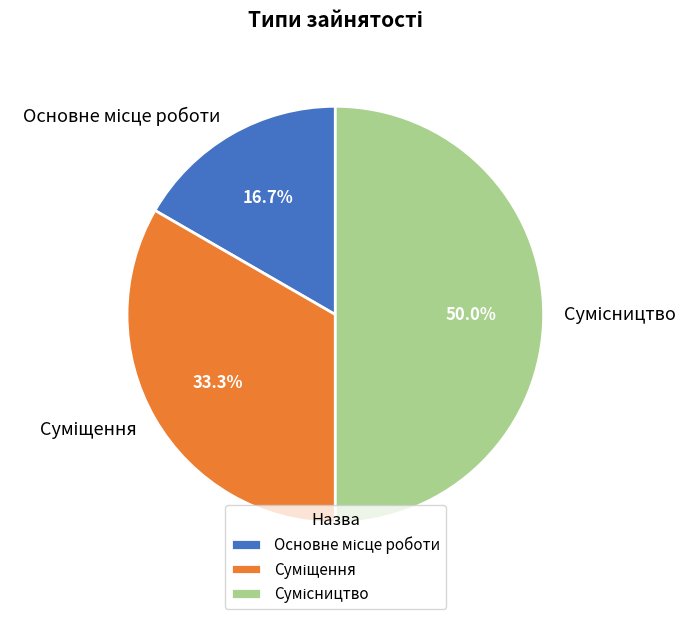

Which category has the biggest portion of the pie?

Сумісництво